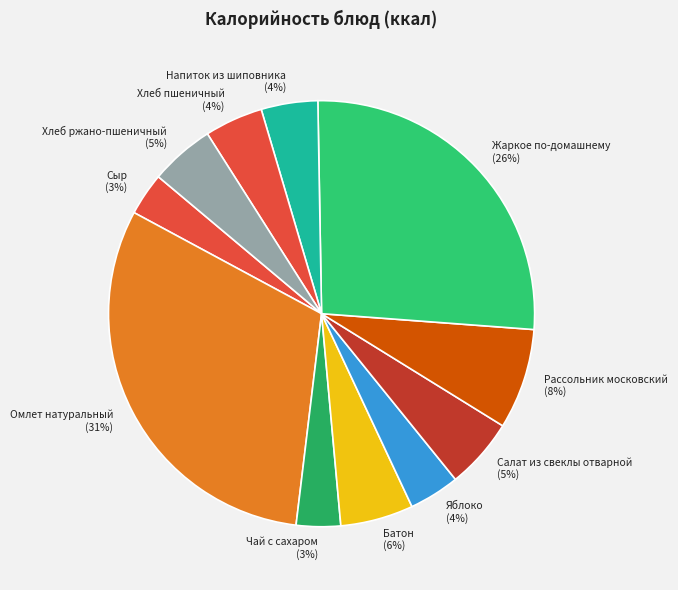

True or false: Жаркое по-домашнему accounts for 41% of the total.

False